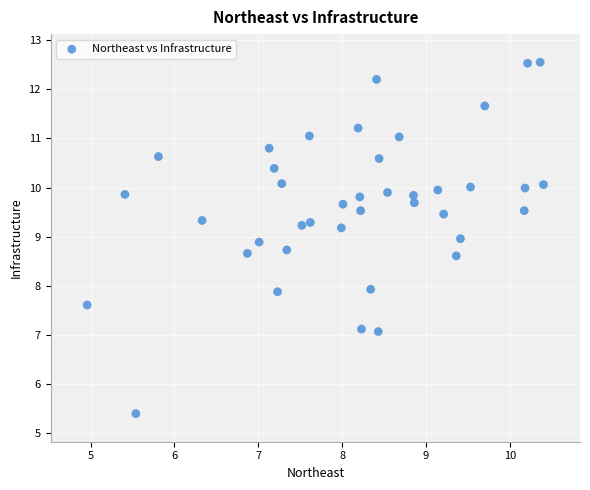

What is the range of X values (max minus min)?

5.4